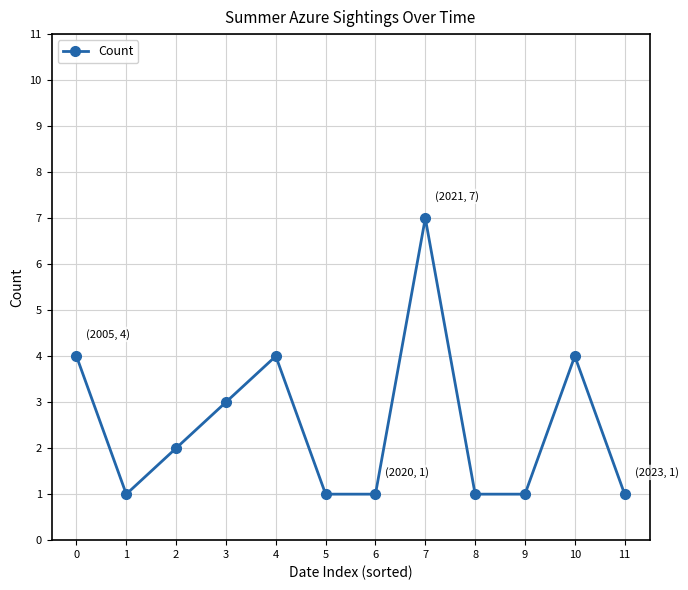

Between 9 and 7, which is larger?

7